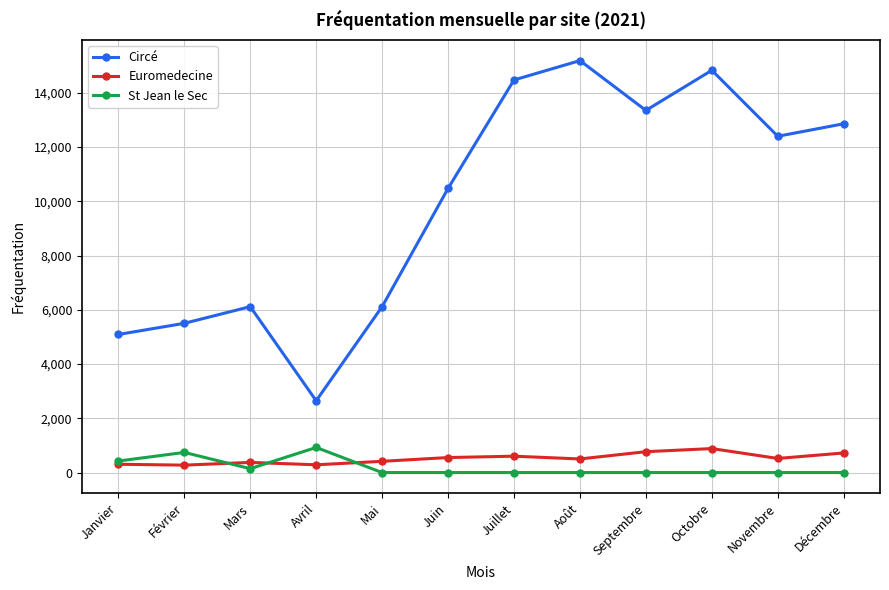

What is the average value of the Euromedecine series?

517